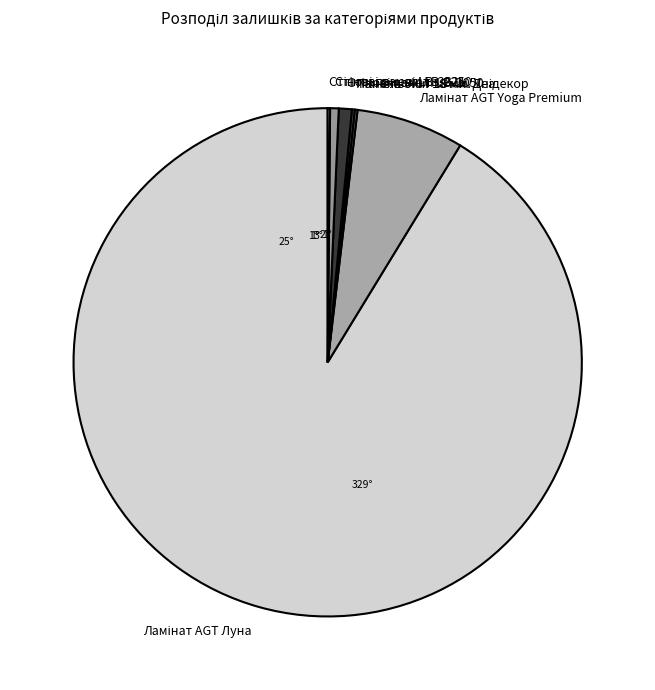

Is there a majority slice in this chart?

Yes